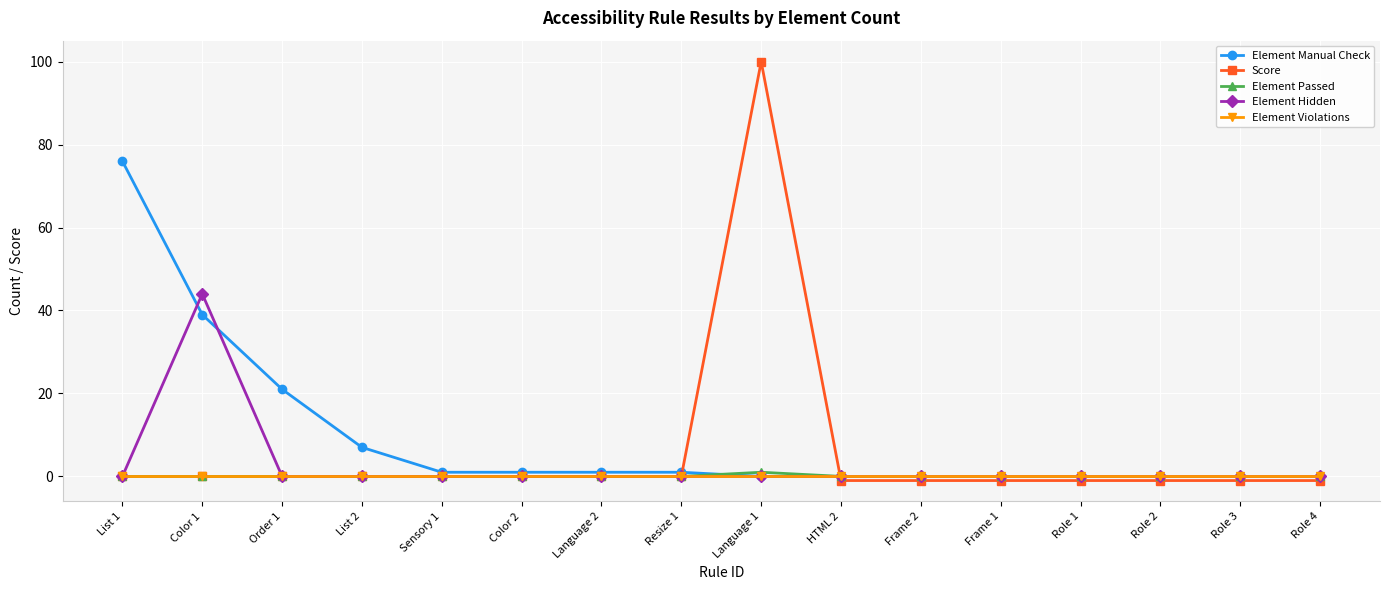

What is the label of the 14th point from the left?

Role 2